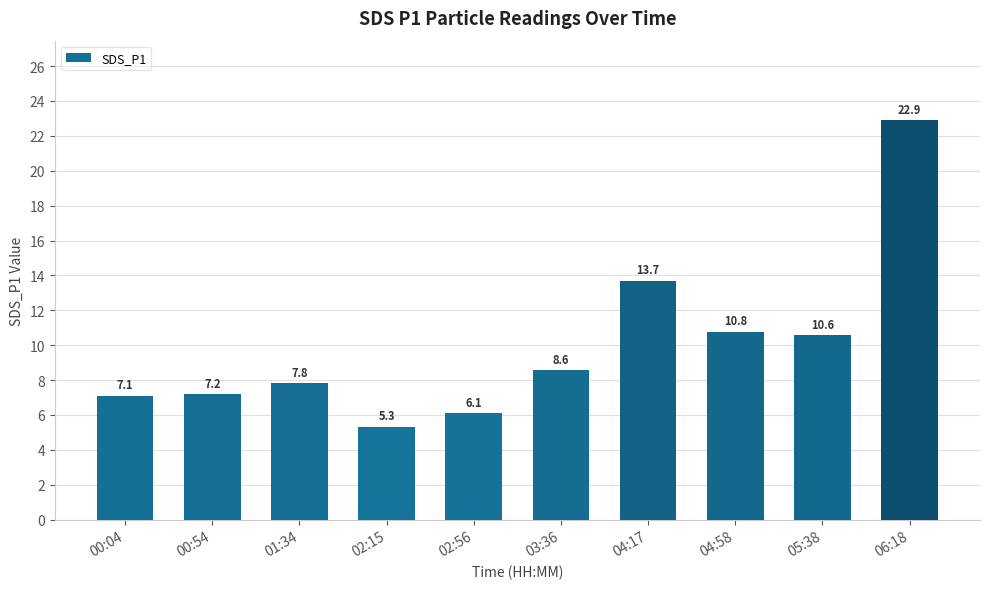

What is the ratio of the value at 02:15 to the value at 06:18?

0.2